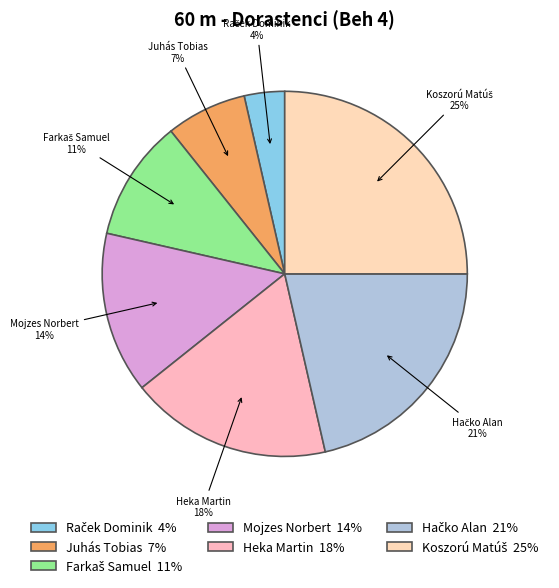

The Juhás Tobias slice represents 7% of the pie. True or false?

True